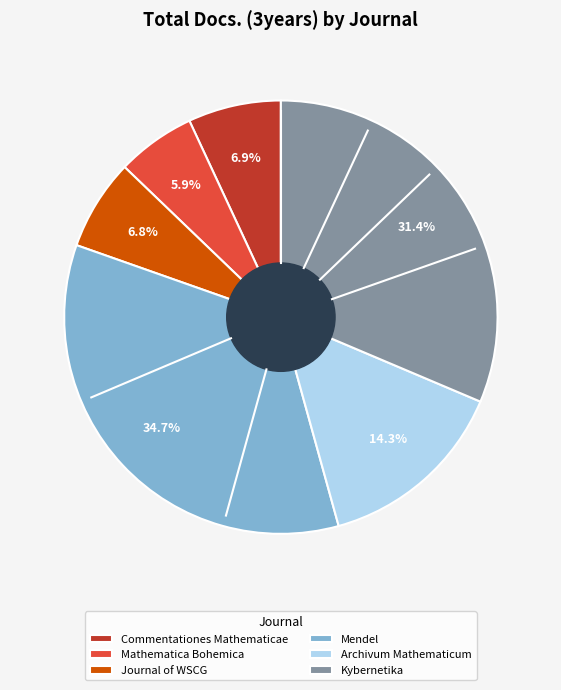

The Mendel slice represents 35% of the pie. True or false?

True